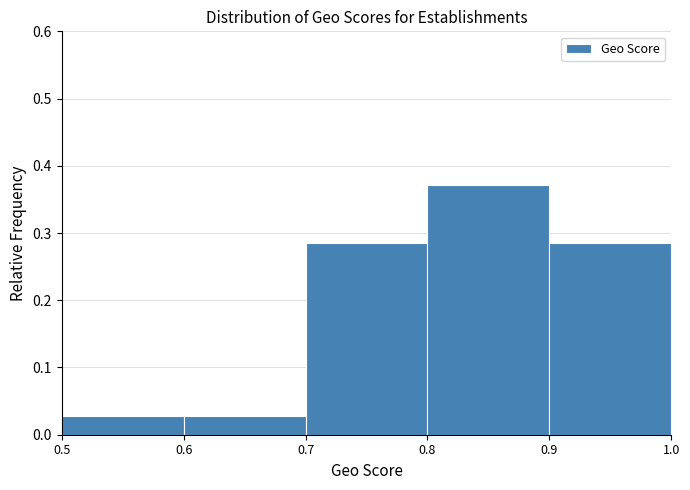

Over which range of the x-axis is the bar tallest?

0.8 to 0.9